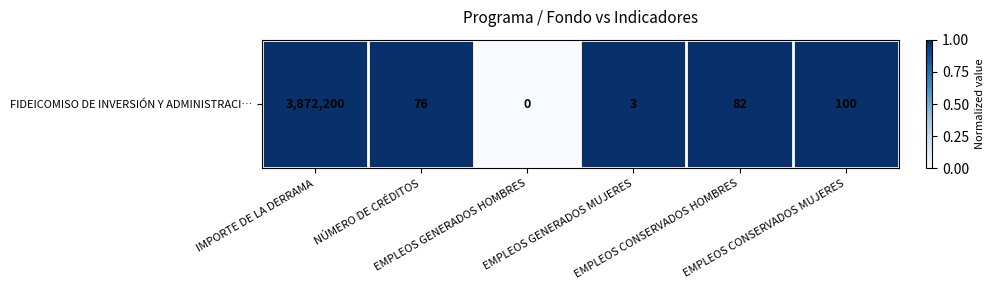

True or false: the data shows 1 at EMPLEOS CONSERVADOS HOMBRES.

True